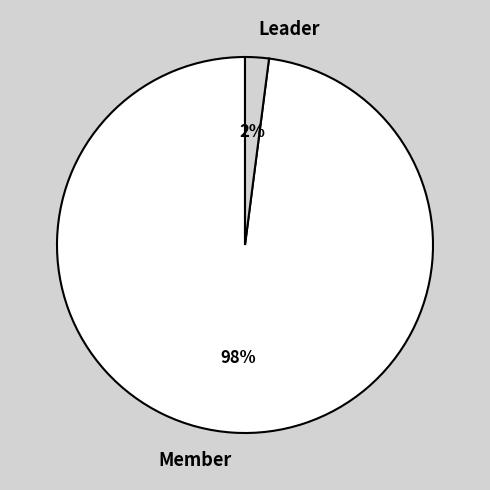

To the nearest percent, what is the difference between the largest and smallest slice percentages?

96%